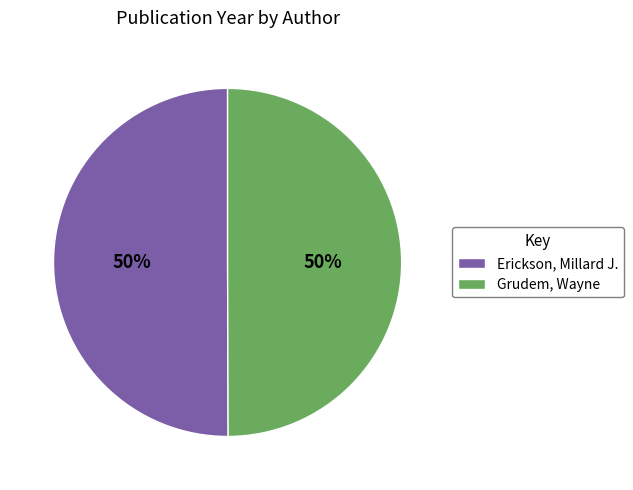

How many segments does this pie chart have?

2